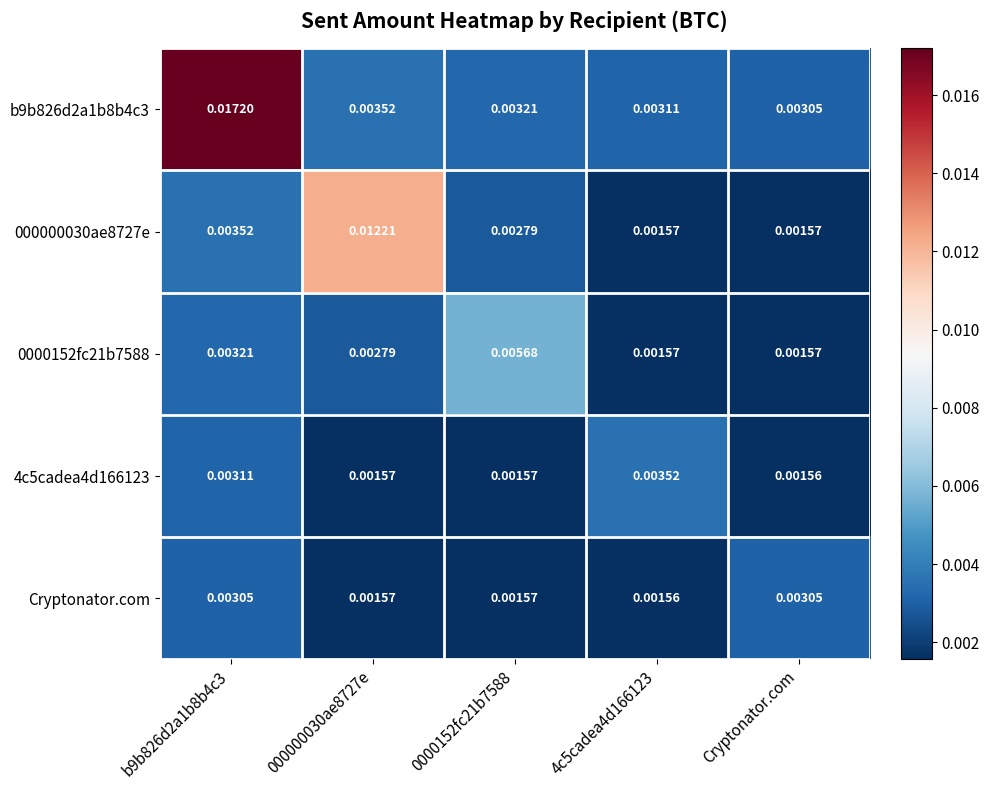

Is the value of Cryptonator.com at Cryptonator.com greater than the value of 4c5cadea4d166123 at 000000030ae8727e?

Yes